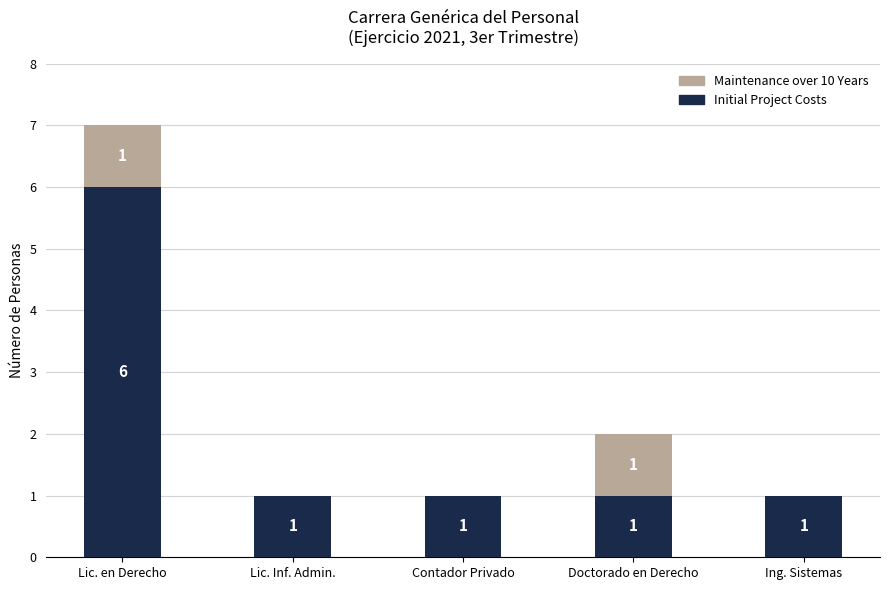

What is the sum of all Initial Project Costs values?

10